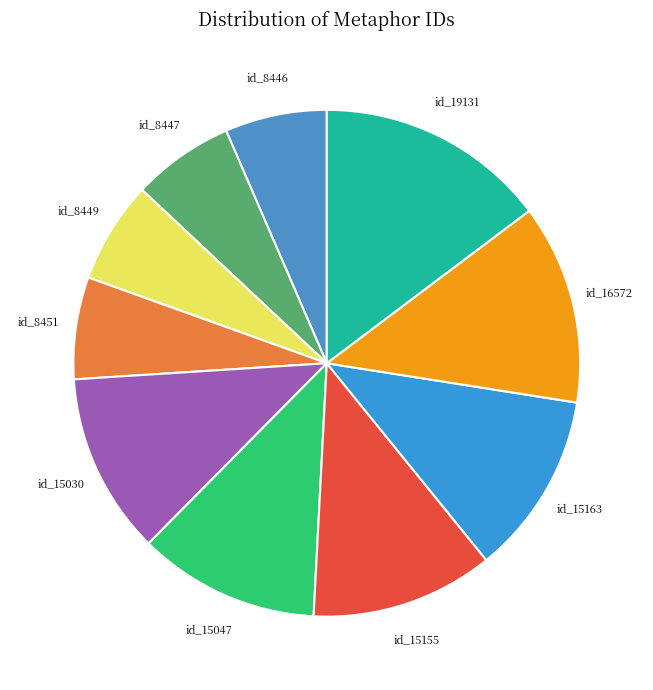

Is it true that id_8451 is 7% of the pie?

True